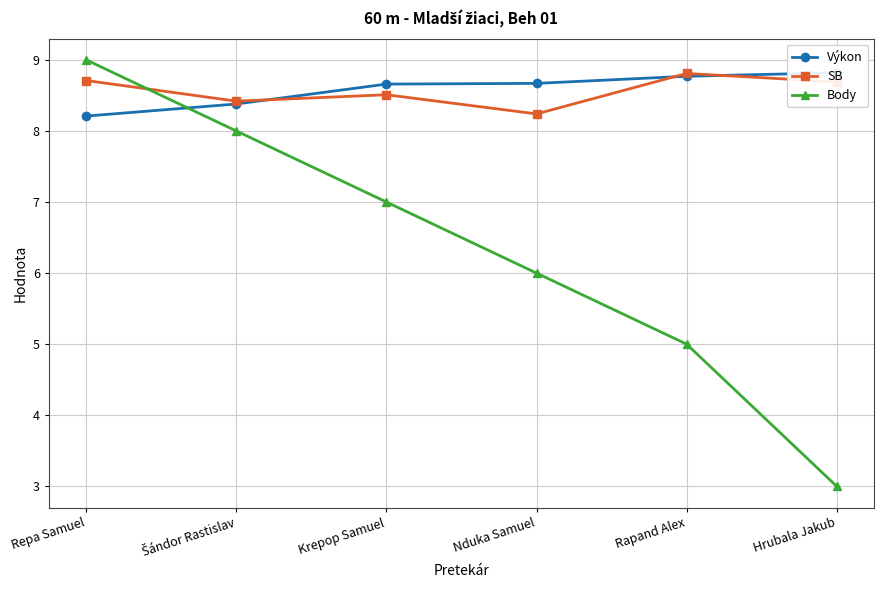

Which series has the largest total across all categories?

Výkon